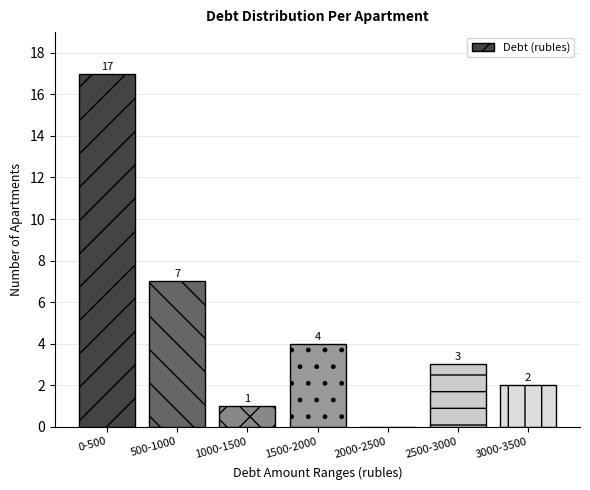

Reading left to right, what are all the values shown in this chart?

0-500=17	500-1000=7	1000-1500=1	1500-2000=4	2000-2500=0	2500-3000=3	3000-3500=2